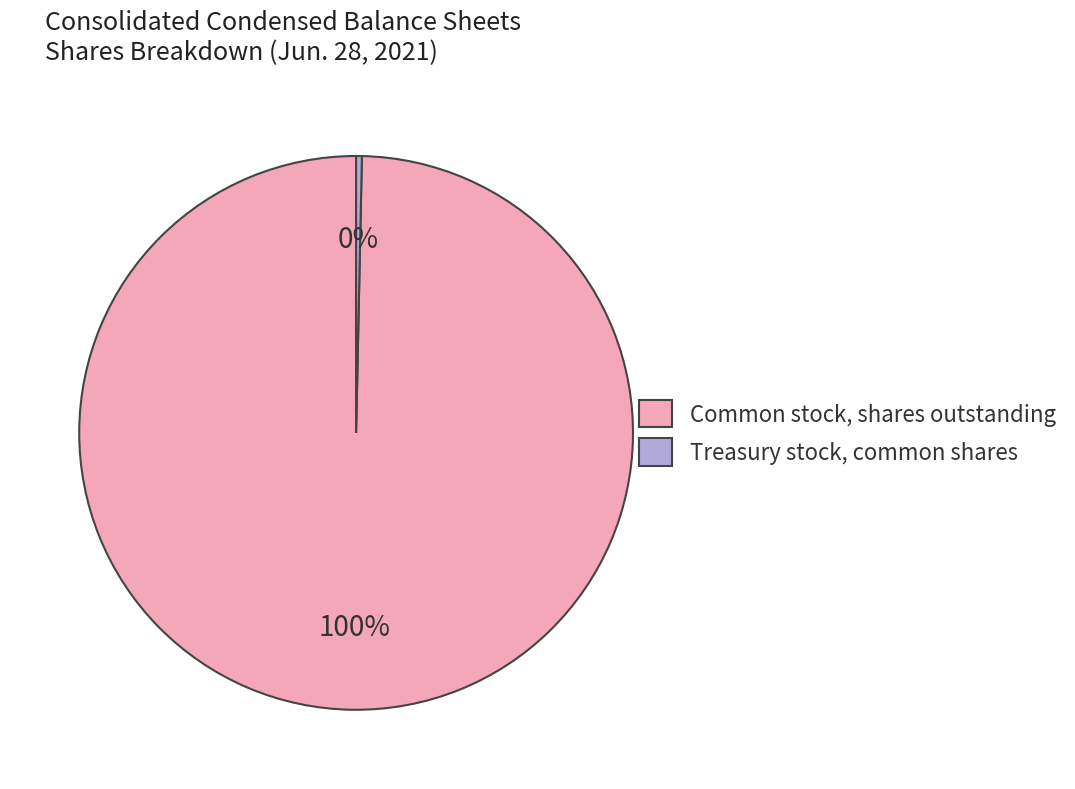

What is the smallest slice in the pie chart?

Treasury stock, common shares